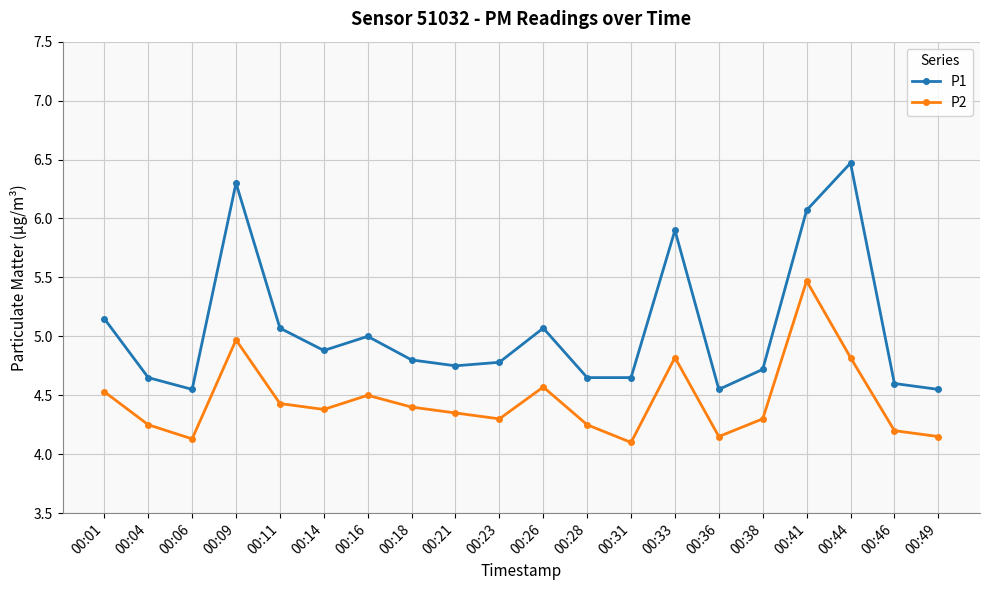

What is the difference between the second highest and second lowest values in the P2 series?

0.8